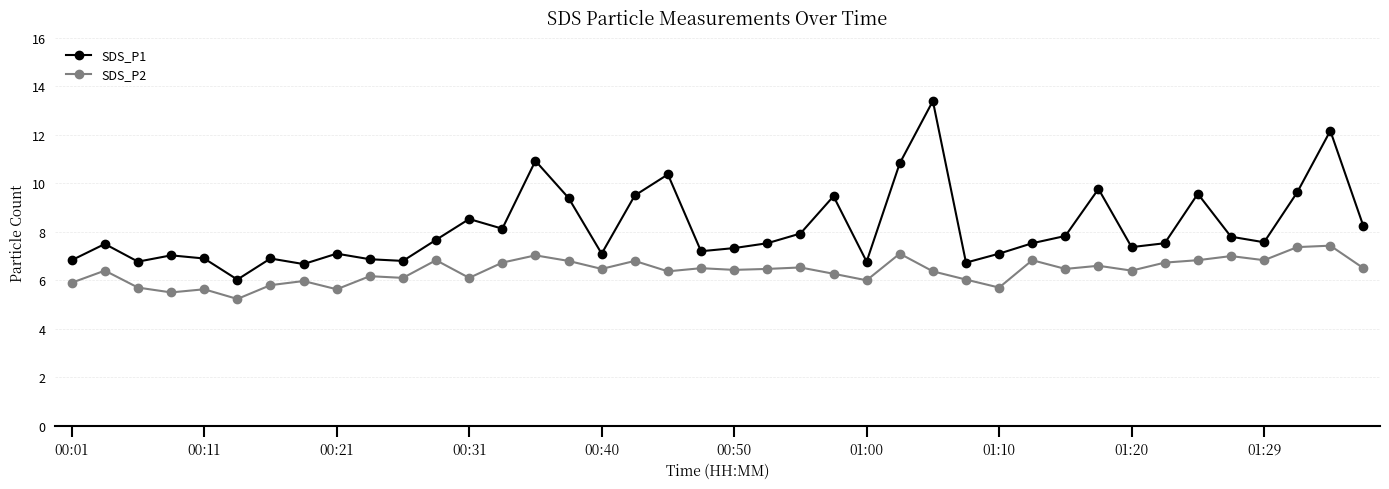

True or false: SDS_P1 has more than 1 interior local peaks.

True